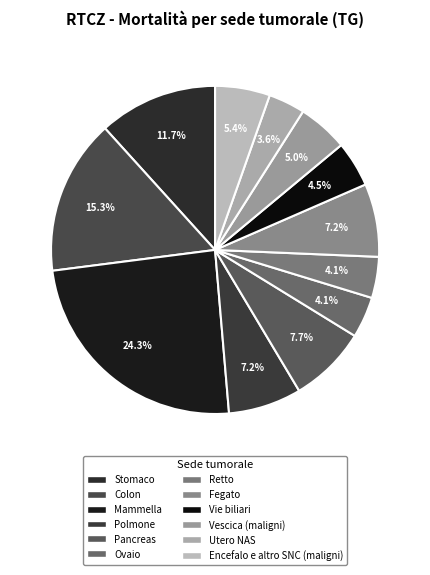

What is the change in value from Colon to Utero NAS?

-14.1